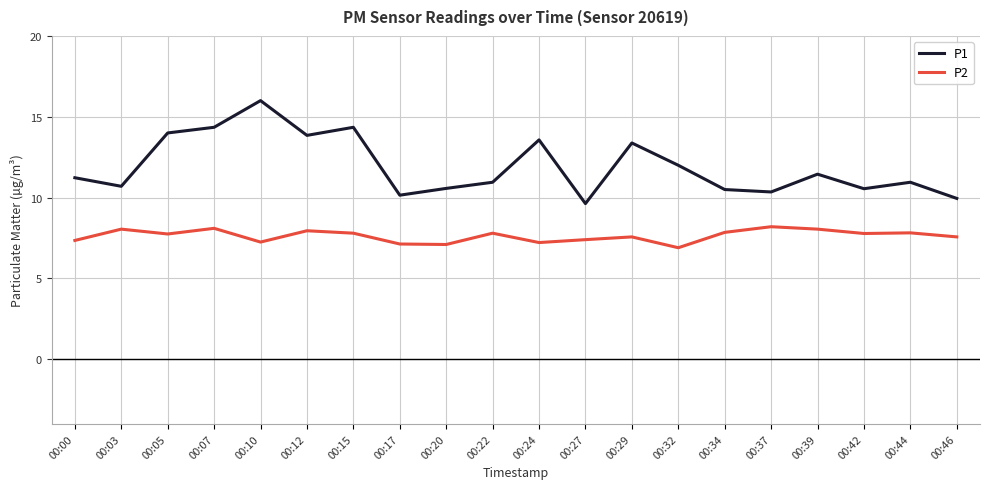

Which label corresponds to the smallest value in the chart?

00:32